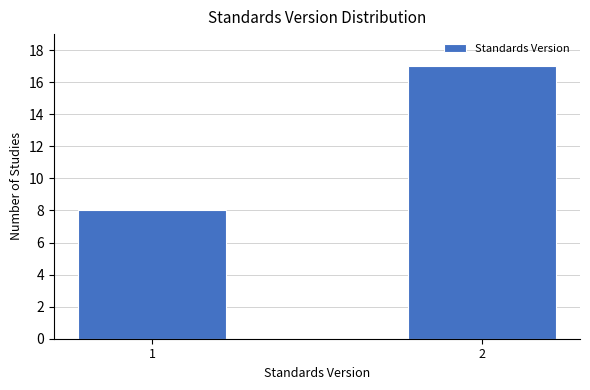

Reading right to left, transcribe all the data shown in this chart.

2=17	1=8